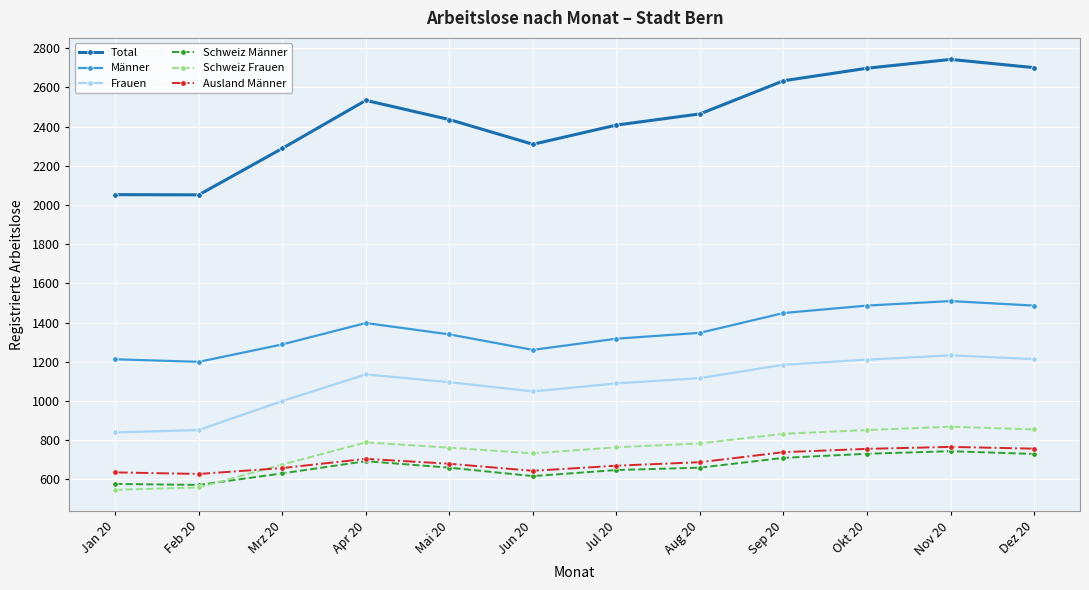

What are all the series names shown in the legend?

Total, Männer, Frauen, Schweiz Männer, Schweiz Frauen, Ausland Männer